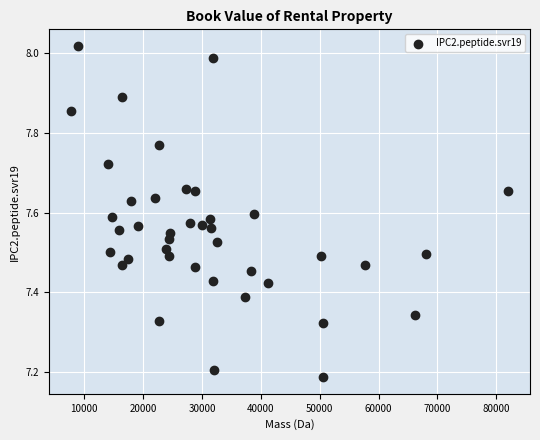

What is the range of X values (max minus min)?

74256.5